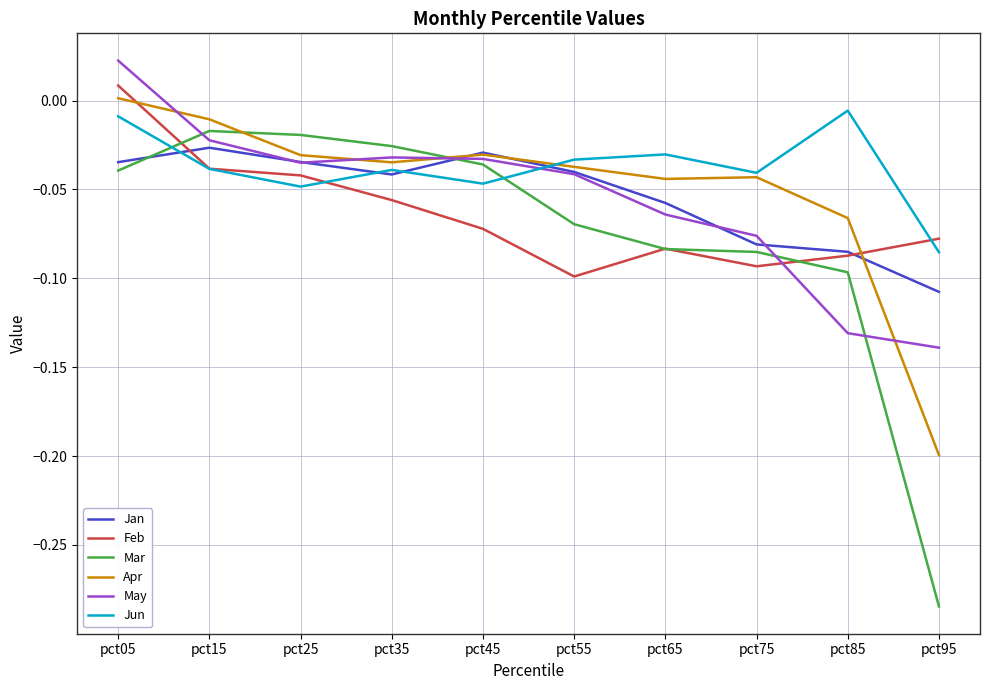

Which series ends up on top after the final intersection of Jun and Mar?

Jun